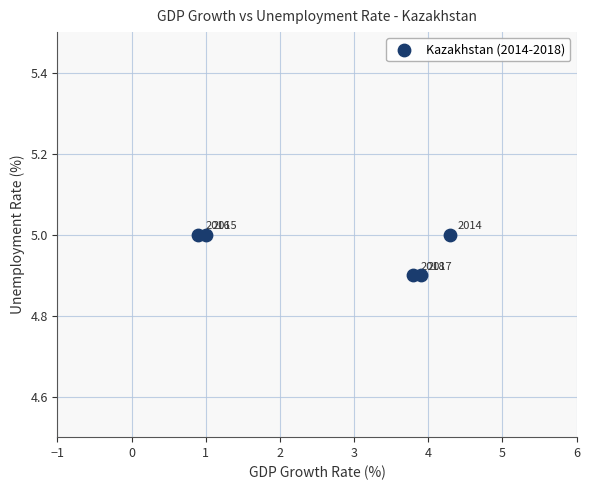

What is the average X value?

2.8